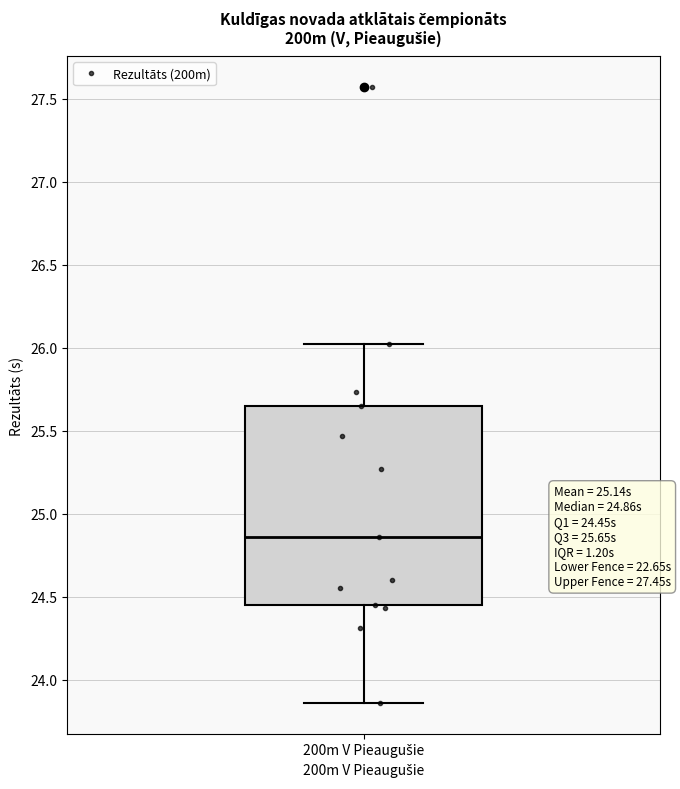

Read this box plot against the y-axis: the position of the median line, the range covered by the box, and the ends of both whiskers. The values are not printed on the chart, so give them approximately, as read against the axis.

median 24.85, box 24.45 to 25.65, whiskers 23.85 to 26.00